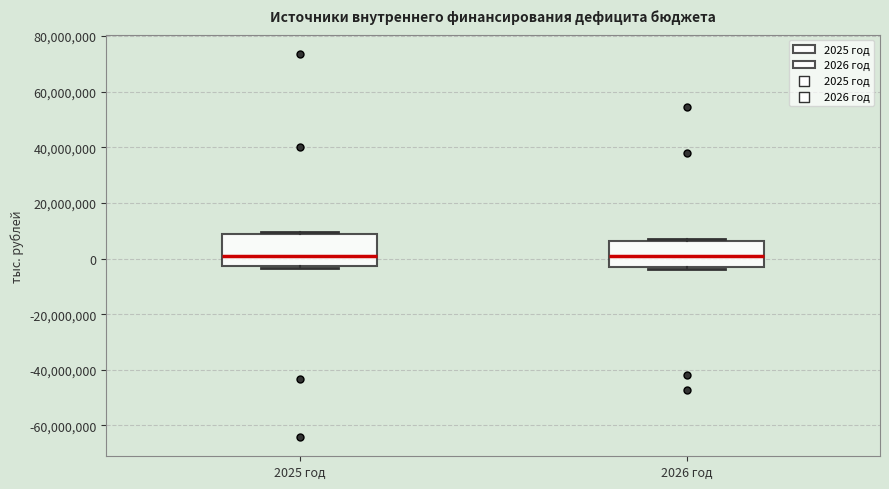

Reading left to right, transcribe this box plot: for each box, give where its median line is, the range the box spans, and where its two whiskers end, as read against the y-axis. The values are not printed on the chart, so give them approximately, as read against the axis.

2025 год: median 2000000, box -2000000 to 8000000, whiskers -4000000 to 10000000
2026 год: median 2000000, box -2000000 to 6000000, whiskers -4000000 to 8000000